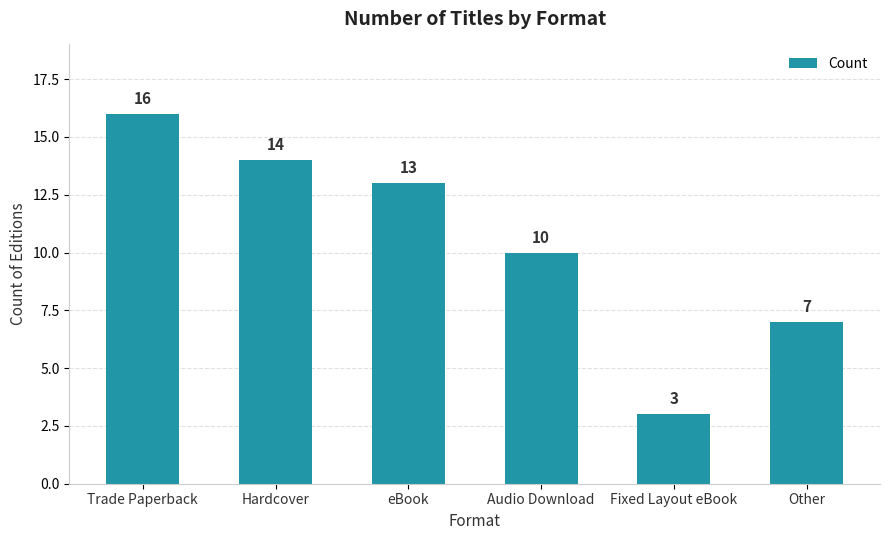

Does the chart contain stacked bars?

No